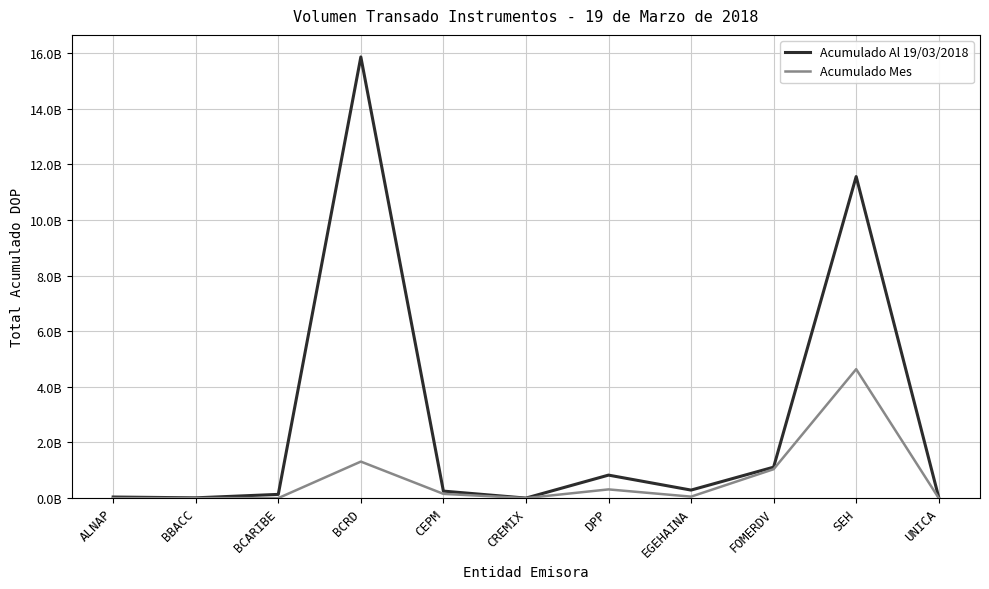

What are all the series names shown in the legend?

Acumulado Al 19/03/2018, Acumulado Mes